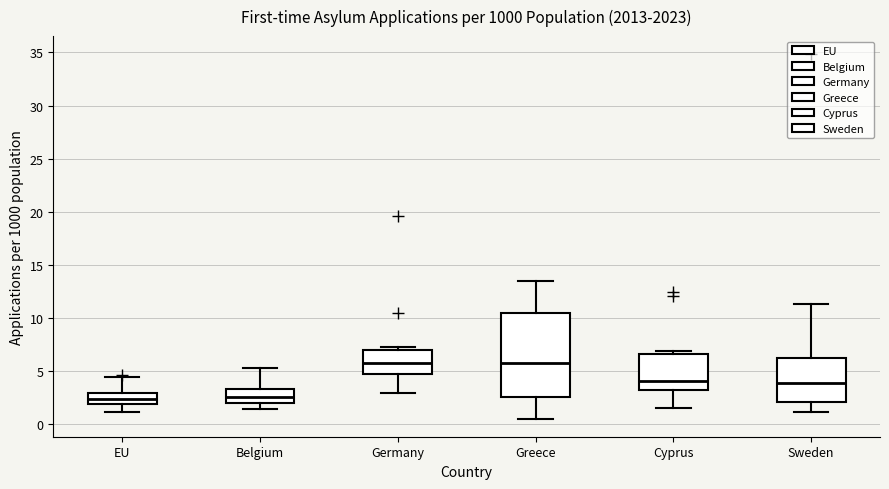

Comparing the boxes themselves (not the whiskers), which one is the tallest?

Greece